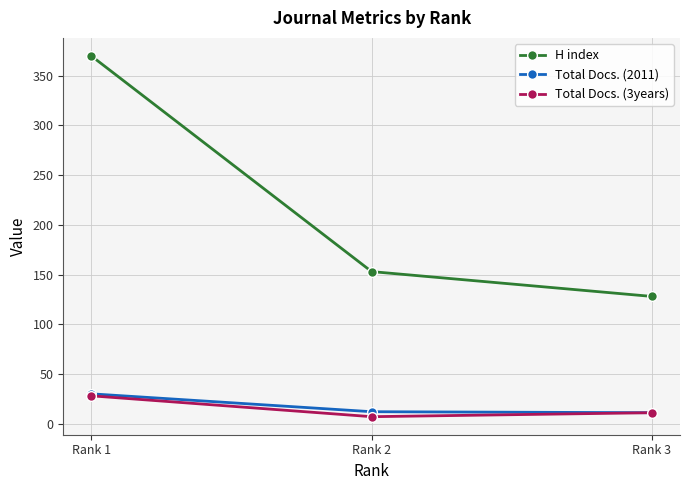

What is the sum of the Total Docs. (3years) values at Rank 3 and Rank 1?

39